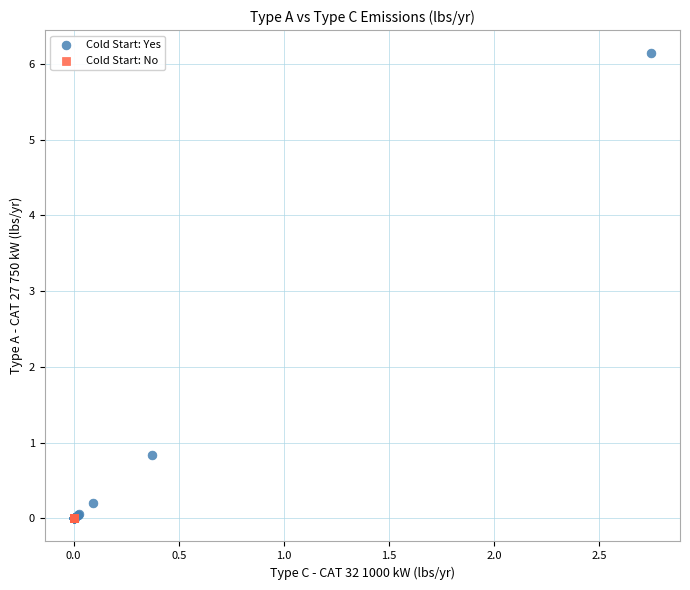

What are all the series names shown in the legend?

Cold Start: Yes, Cold Start: No